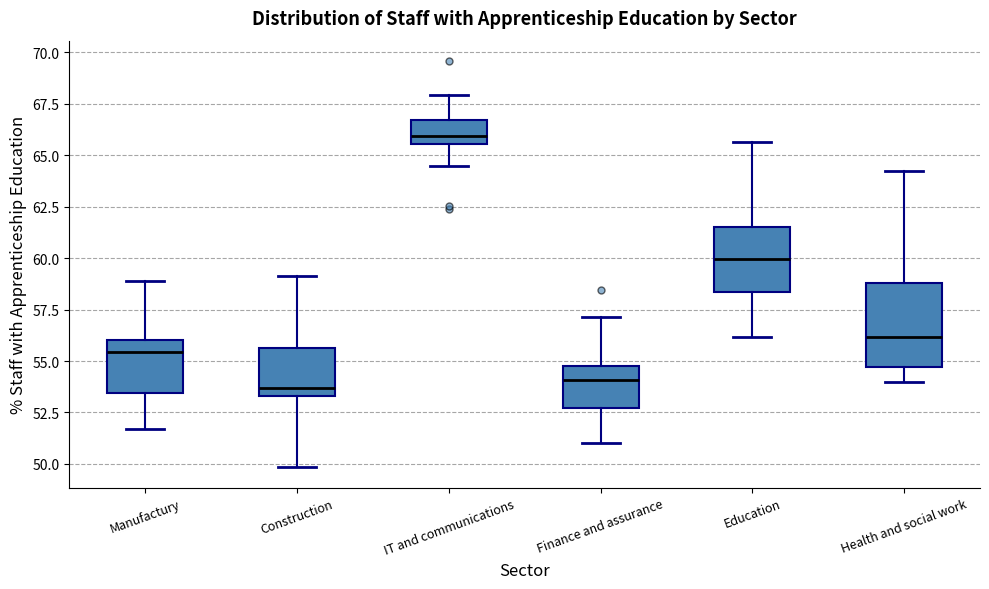

Reading left to right, transcribe this box plot: for each box, give where its median line is, the range the box spans, and where its two whiskers end, as read against the y-axis. The values are not printed on the chart, so give them approximately, as read against the axis.

Manufactury: median 55.5, box 53.5 to 56.0, whiskers 51.5 to 59.0
Construction: median 53.5 (just above the box's lower edge), box 53.5 to 55.5, whiskers 50.0 to 59.0
IT and communications: median 66.0, box 65.5 to 66.5, whiskers 64.5 to 68.0
Finance and assurance: median 54.0, box 52.5 to 54.5, whiskers 51.0 to 57.0
Education: median 60.0, box 58.5 to 61.5, whiskers 56.0 to 65.5
Health and social work: median 56.0, box 54.5 to 59.0, whiskers 54.0 to 64.0